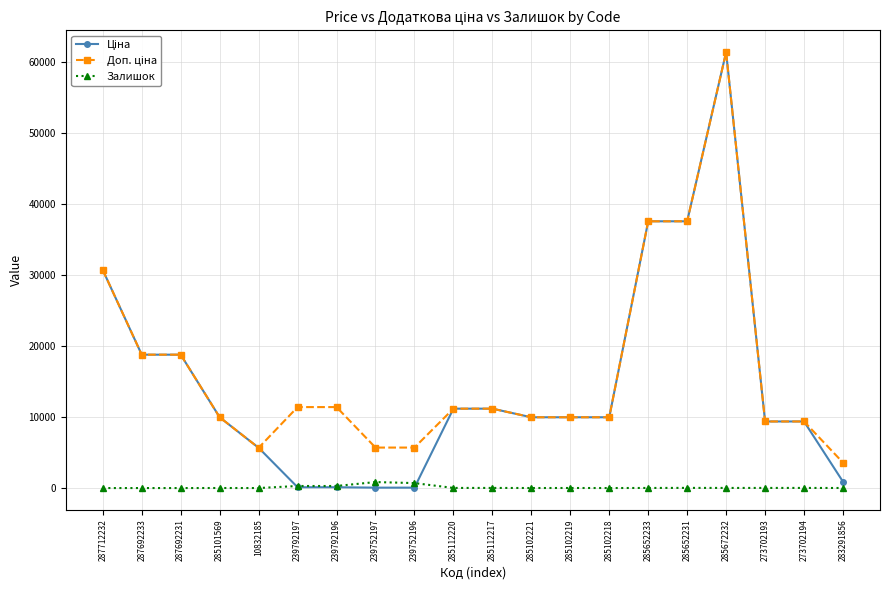

At which category is the sum across all series the highest?

285672232